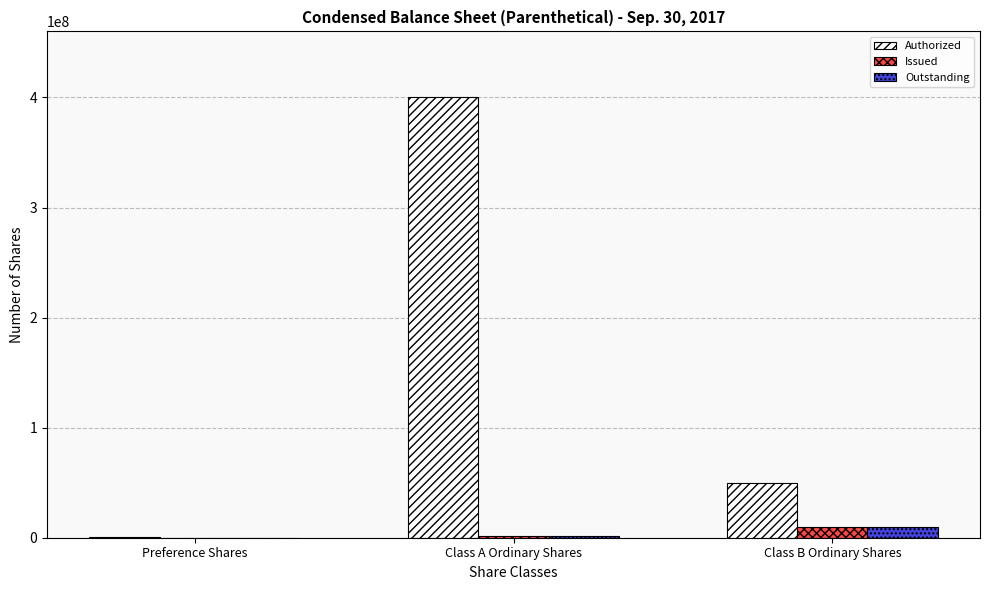

What is the total value across all series at Preference Shares?

1000000